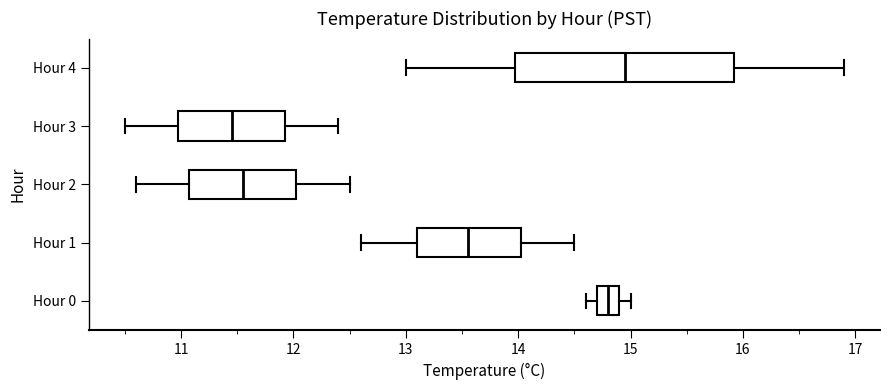

Where is the left edge of the box for Hour 0 on the x-axis? The values are not printed on the chart, so give them approximately, as read against the axis.

14.7